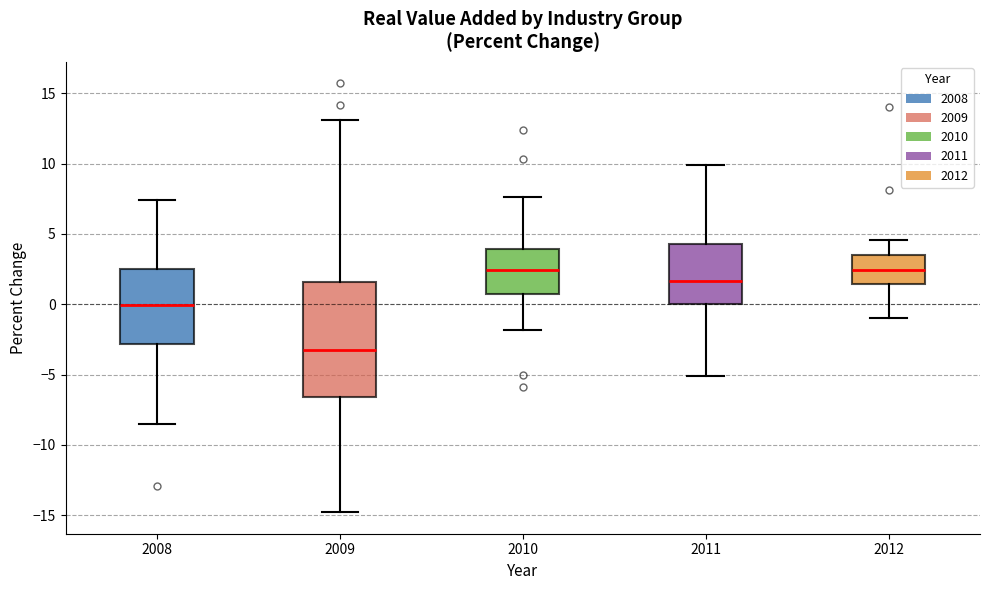

Where does the lower whisker of the box at x = 2011 end on the y-axis? The values are not printed on the chart, so give them approximately, as read against the axis.

-5.0